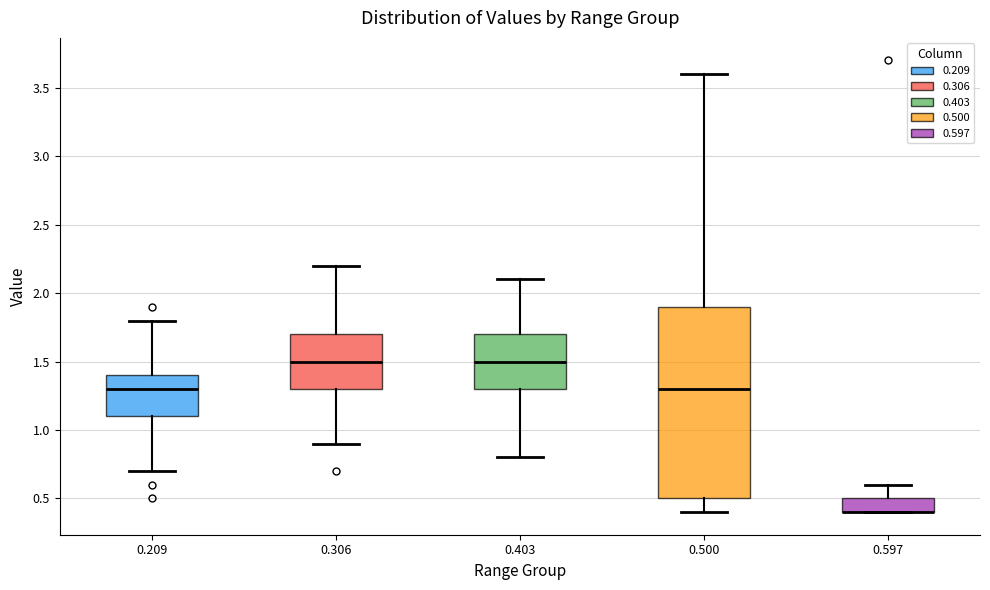

Reading left to right, read every box against the y-axis: the position of its median line, the range the box covers, and the ends of its whiskers. The values are not printed on the chart, so give them approximately, as read against the axis.

0.209: median 1.3, box 1.1 to 1.4, whiskers 0.7 to 1.8
0.306: median 1.5, box 1.3 to 1.7, whiskers 0.9 to 2.2
0.403: median 1.5, box 1.3 to 1.7, whiskers 0.8 to 2.1
0.500: median 1.3, box 0.5 to 1.9, whiskers 0.4 to 3.6
0.597: median 0.4 (drawn on the box's lower edge), box 0.4 to 0.5, whiskers 0.4 to 0.6